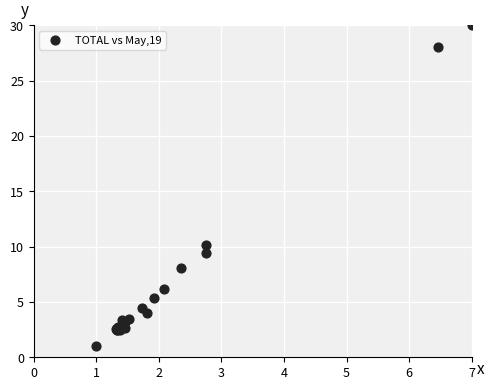

What Y value in the scatter plot is closest to 15?

10.1